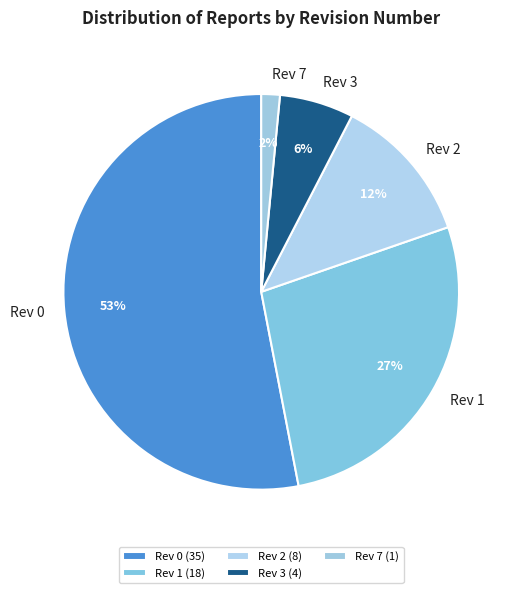

What is the ratio of the value at Rev 2 to the value at Rev 1?

0.4